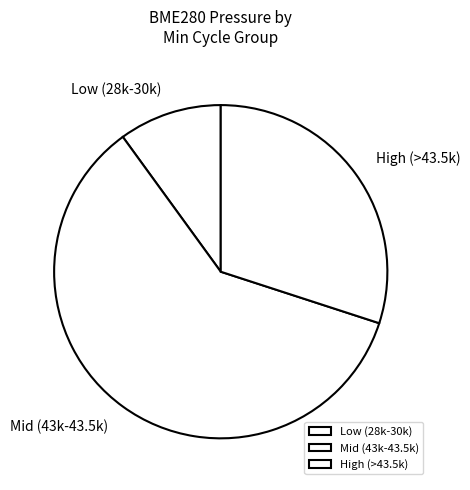

The Mid (43k-43.5k) slice represents 73% of the pie. True or false?

False